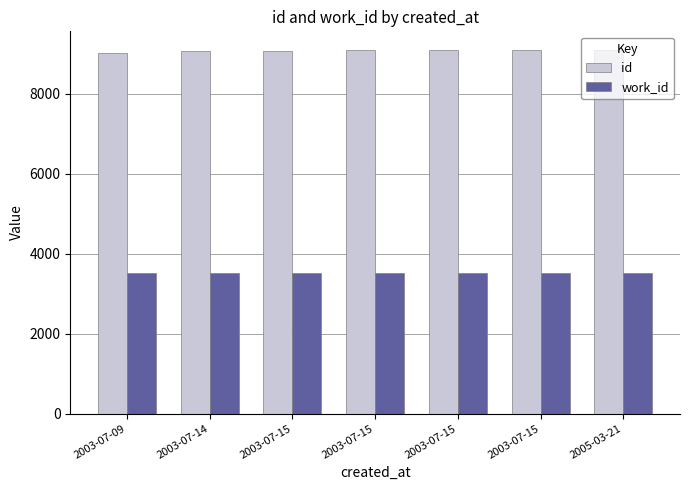

At which category is the sum across all series the highest?

2005-03-21